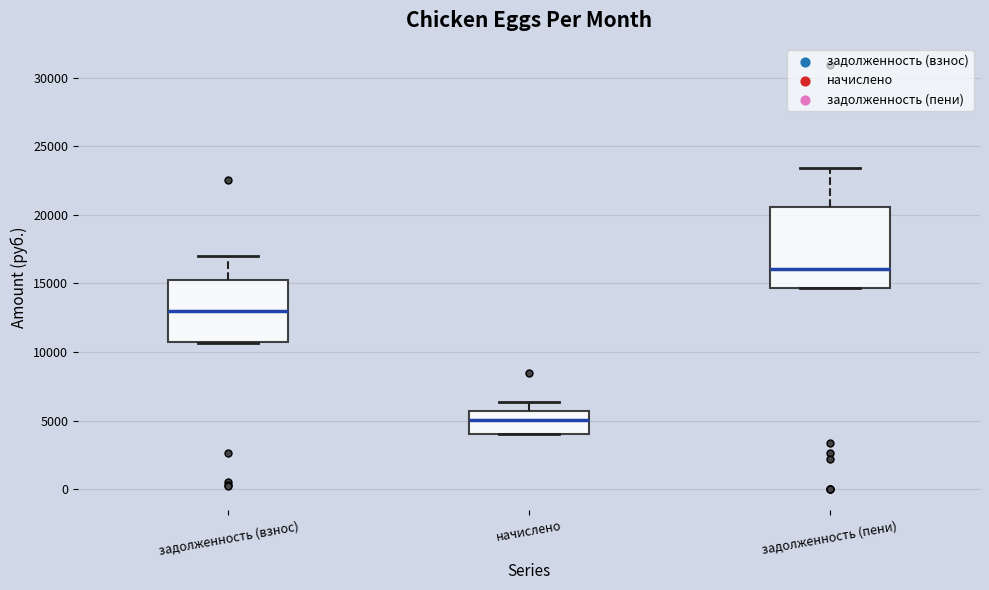

Where does the upper whisker of the box for начислено end on the y-axis? The values are not printed on the chart, so give them approximately, as read against the axis.

6500